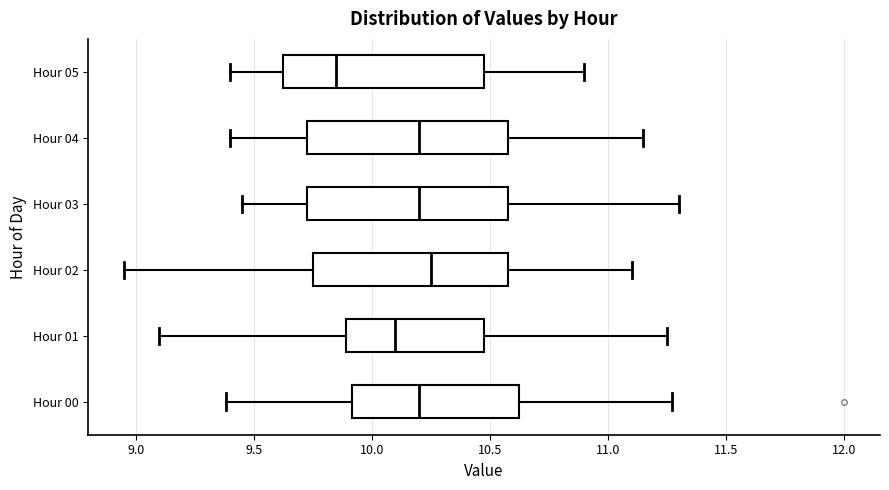

Reading bottom to top, transcribe this box plot: for each box, give where its median line is, the range the box spans, and where its two whiskers end, as read against the x-axis. The values are not printed on the chart, so give them approximately, as read against the axis.

Hour 00: median 10.20, box 9.90 to 10.65, whiskers 9.40 to 11.25
Hour 01: median 10.10, box 9.90 to 10.50, whiskers 9.10 to 11.25
Hour 02: median 10.25, box 9.75 to 10.60, whiskers 8.95 to 11.10
Hour 03: median 10.20, box 9.75 to 10.60, whiskers 9.45 to 11.30
Hour 04: median 10.20, box 9.75 to 10.60, whiskers 9.40 to 11.15
Hour 05: median 9.85, box 9.65 to 10.50, whiskers 9.40 to 10.90